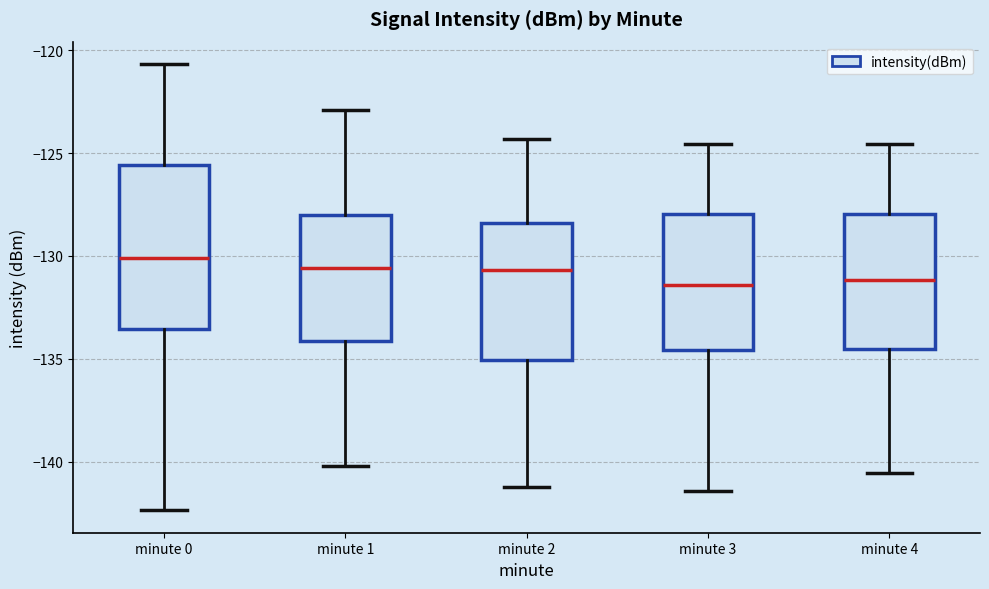

Comparing the boxes themselves (not the whiskers), which one is the tallest?

minute 0